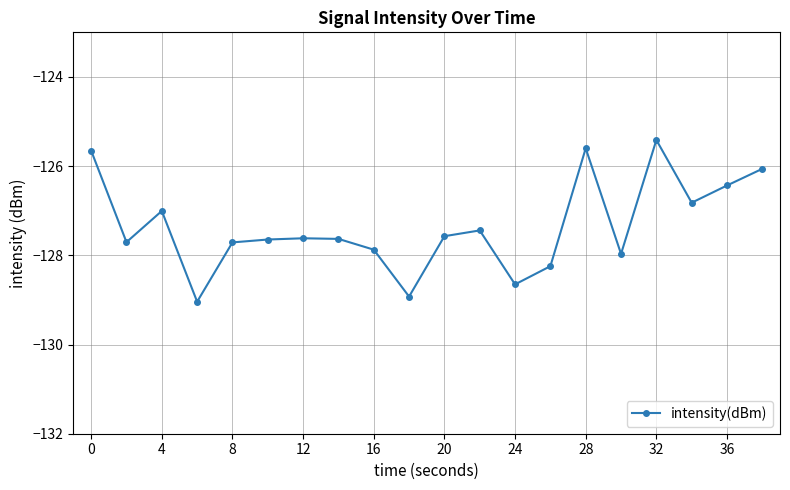

What is the average value?

-127.4